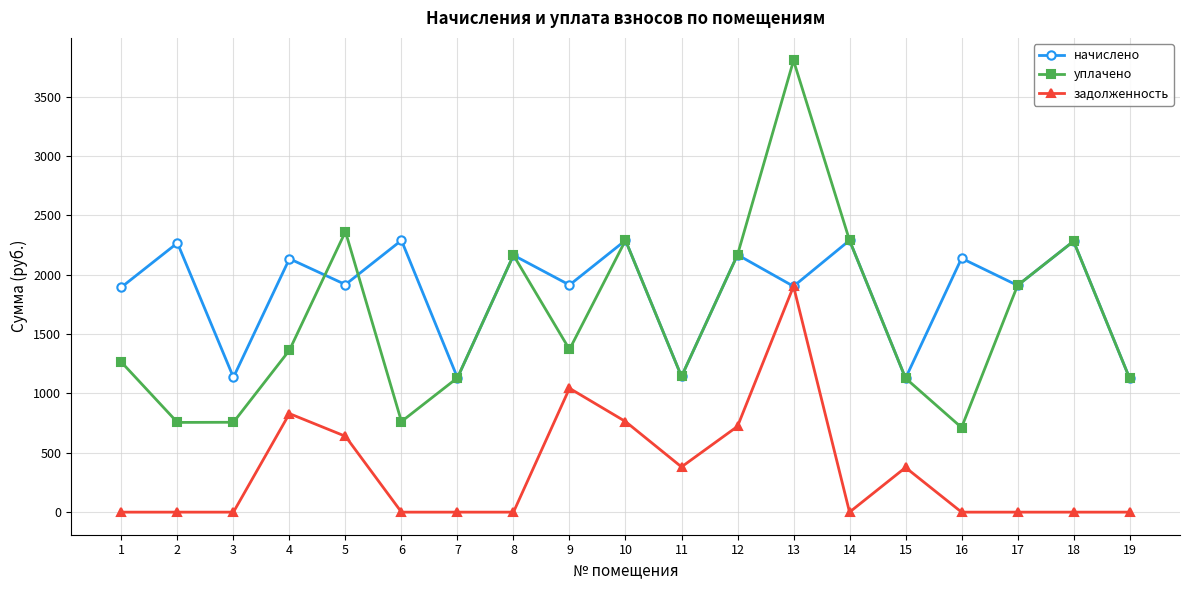

Which series has the widest spread of values?

уплачено